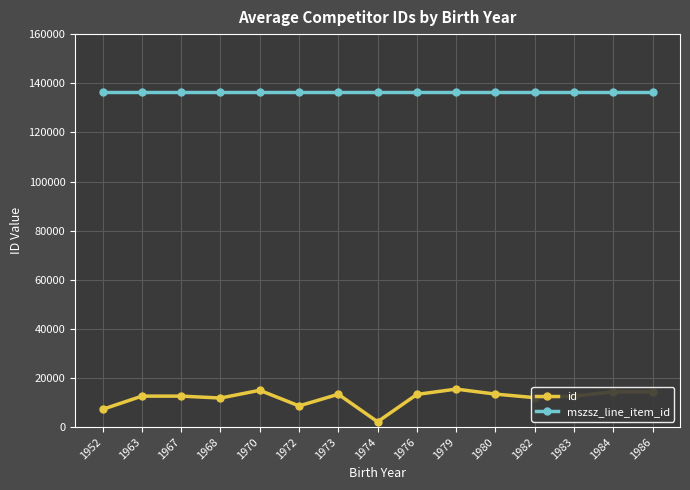

What is the lowest value of the mszsz_line_item_id series?

136545